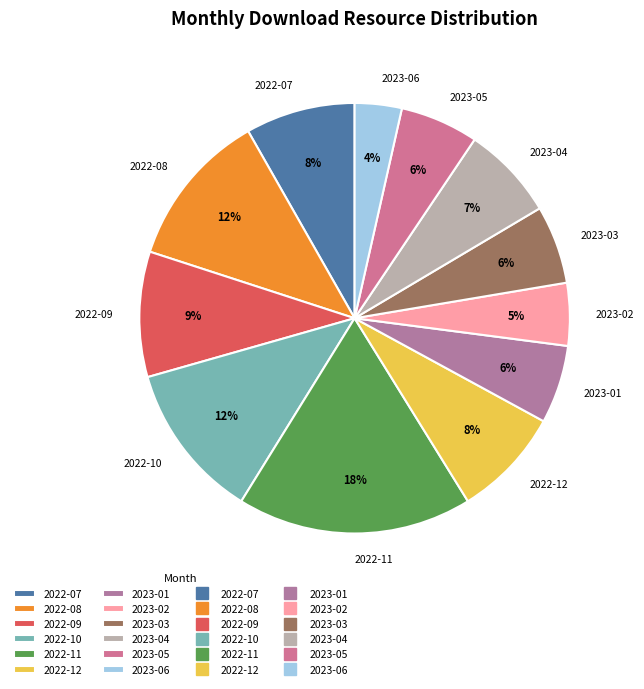

Combined, do 2022-10 and 2023-03 account for over 50%?

No